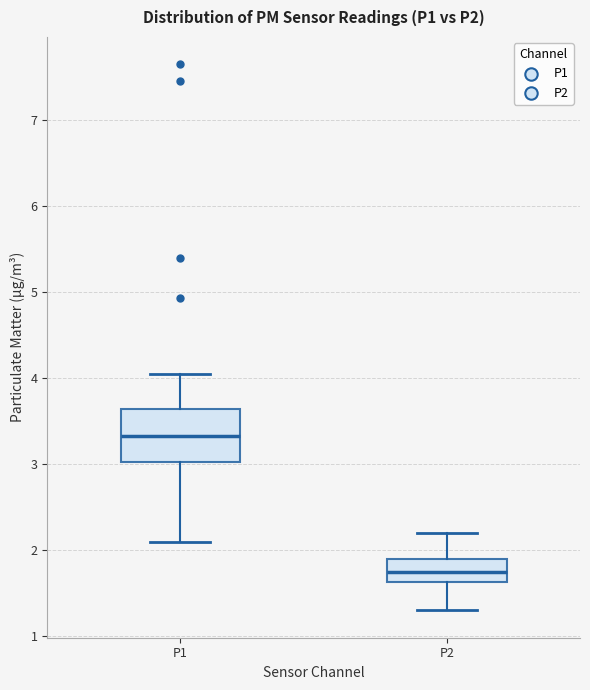

Reading left to right, transcribe this box plot: for each box, give where its median line is, the range the box spans, and where its two whiskers end, as read against the y-axis. The values are not printed on the chart, so give them approximately, as read against the axis.

P1: median 3.3, box 3.0 to 3.6, whiskers 2.1 to 4.1
P2: median 1.8, box 1.6 to 1.9, whiskers 1.3 to 2.2